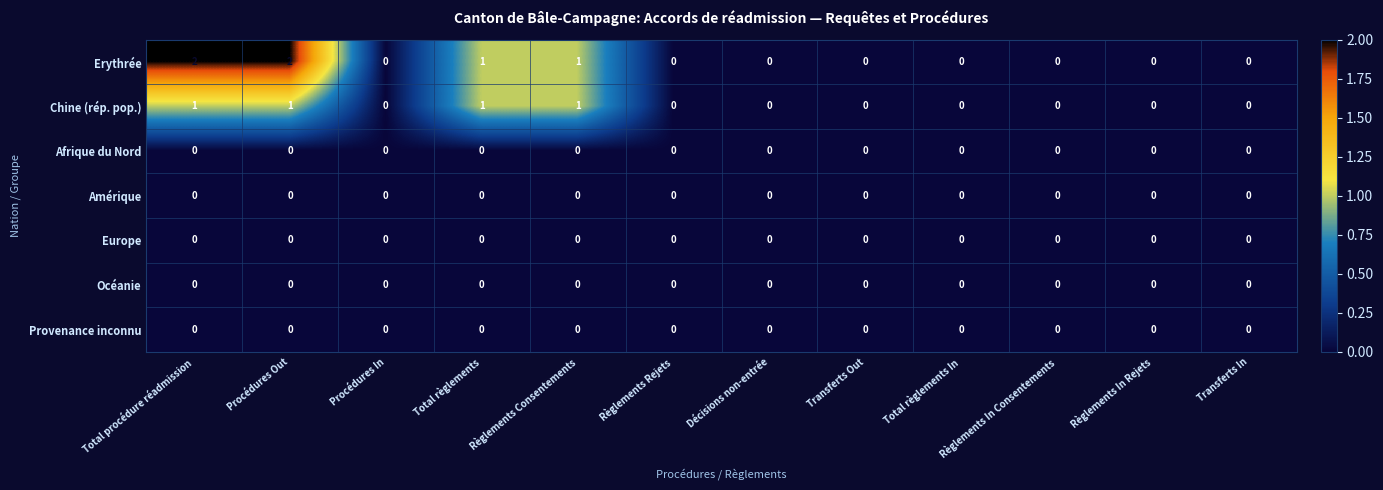

The value of Europe at Procédures In is 0. True or false?

True